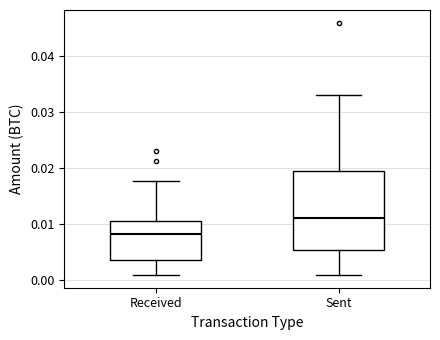

Reading left to right, read every box against the y-axis: the position of its median line, the range the box covers, and the ends of its whiskers. The values are not printed on the chart, so give them approximately, as read against the axis.

Received: median 0.008, box 0.004 to 0.011, whiskers 0.001 to 0.018
Sent: median 0.011, box 0.005 to 0.020, whiskers 0.001 to 0.033